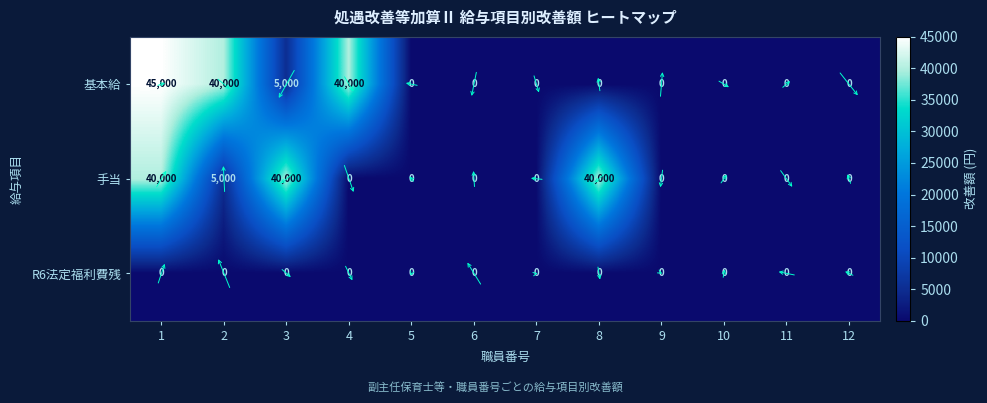

What is the spread (max minus min) of values at 1?

45000